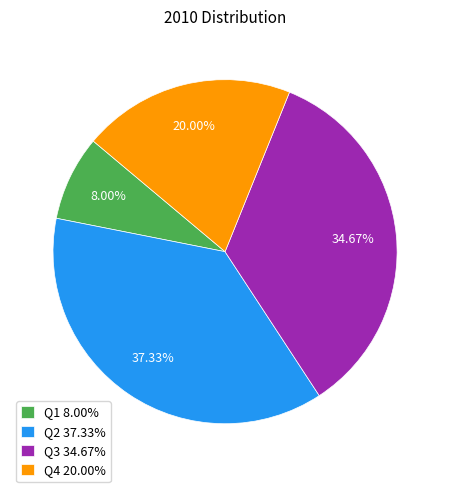

Is it true that Q4 is 20% of the pie?

True